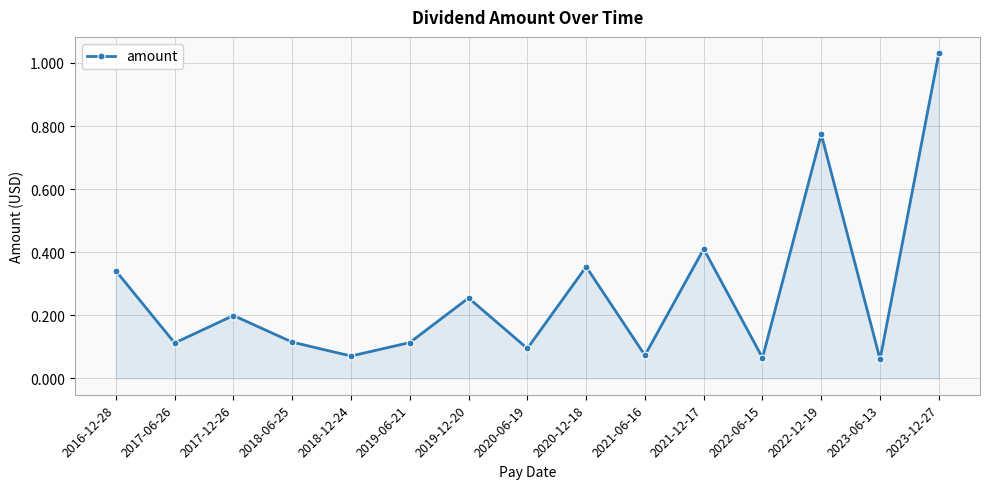

How many interior local valleys (lower than both neighbors) does the data have?

6